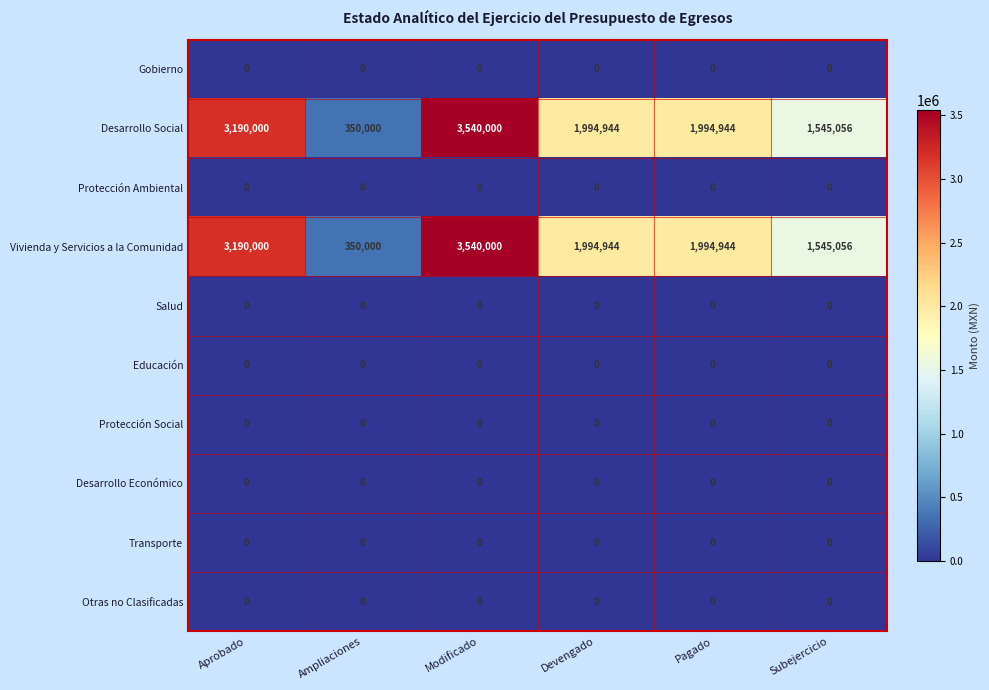

What is the difference between the highest and lowest values at Modificado?

3540000